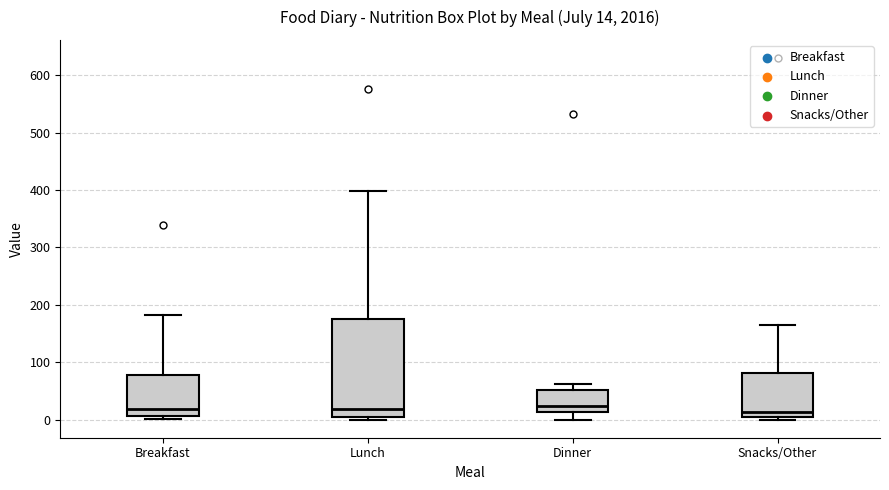

Comparing the boxes themselves (not the whiskers), which one is the tallest?

Lunch